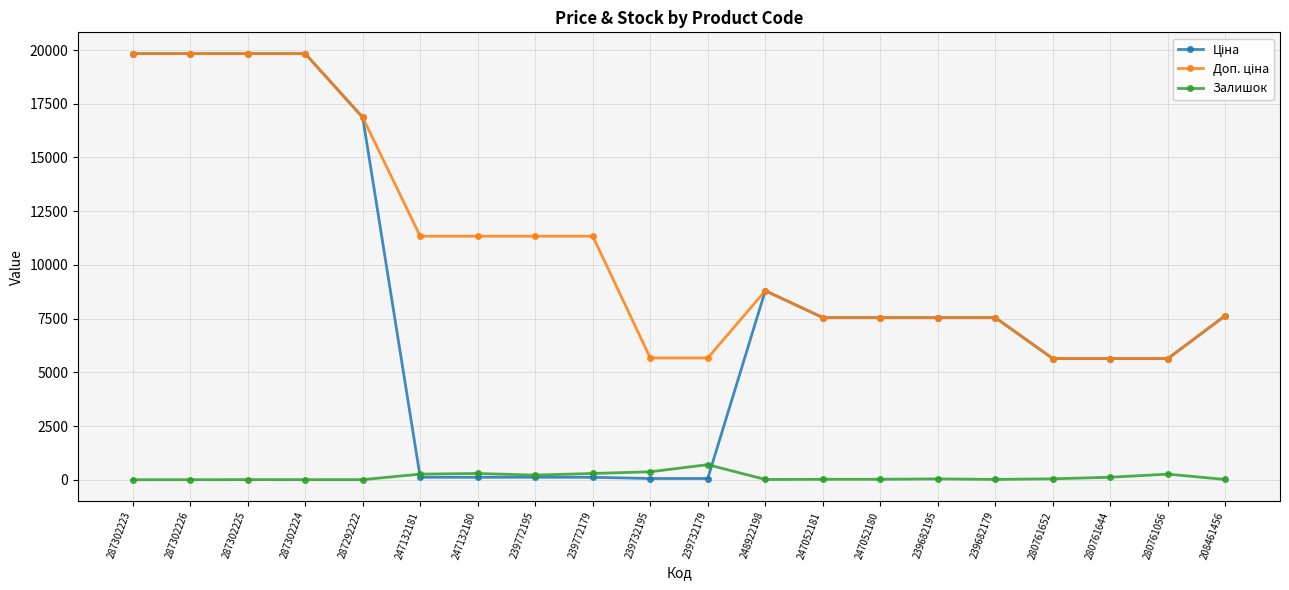

Is it true that Залишок equals 370.0 at 239732195?

True